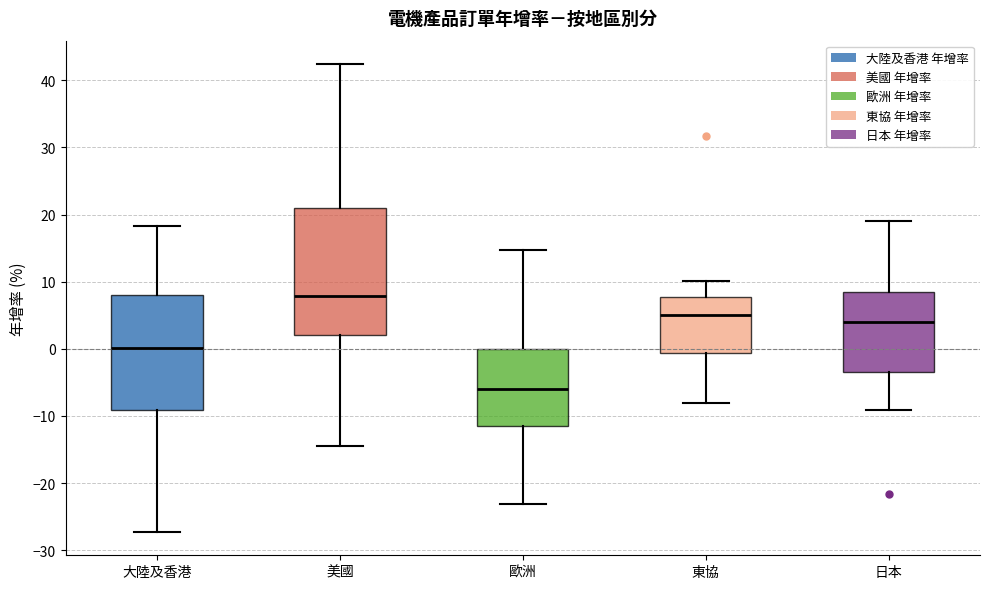

Reading left to right, transcribe this box plot: for each box, give where its median line is, the range the box spans, and where its two whiskers end, as read against the y-axis. The values are not printed on the chart, so give them approximately, as read against the axis.

大陸及香港: median 0, box -9 to 8, whiskers -27 to 18
美國: median 8, box 2 to 21, whiskers -14 to 42
歐洲: median -6, box -12 to 0, whiskers -23 to 15
東協: median 5, box -1 to 8, whiskers -8 to 10
日本: median 4, box -3 to 8, whiskers -9 to 19